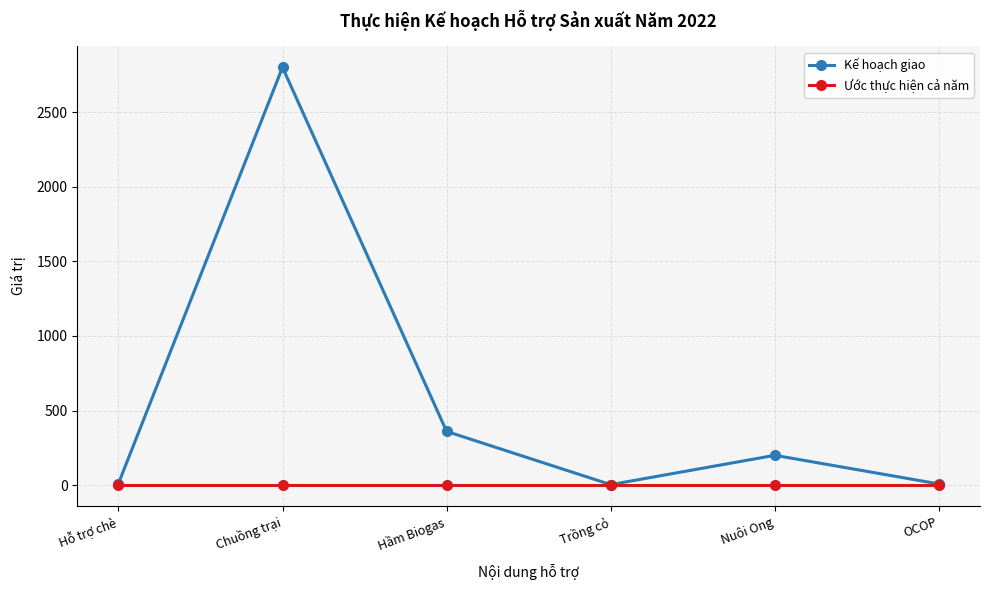

Which series has the largest total across all categories?

Kế hoạch giao